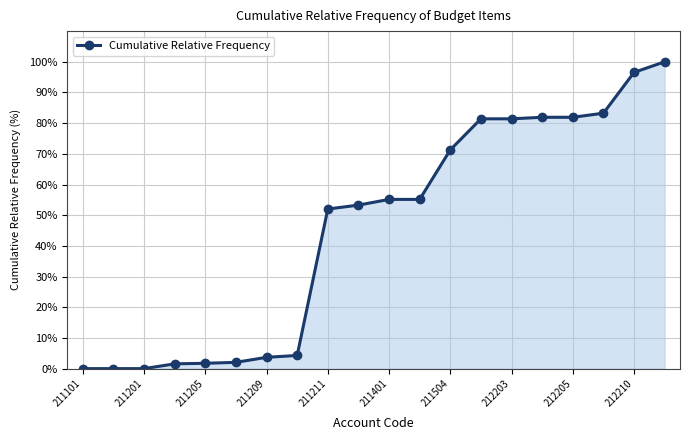

What is the difference between the maximum and second lowest values?

100.0